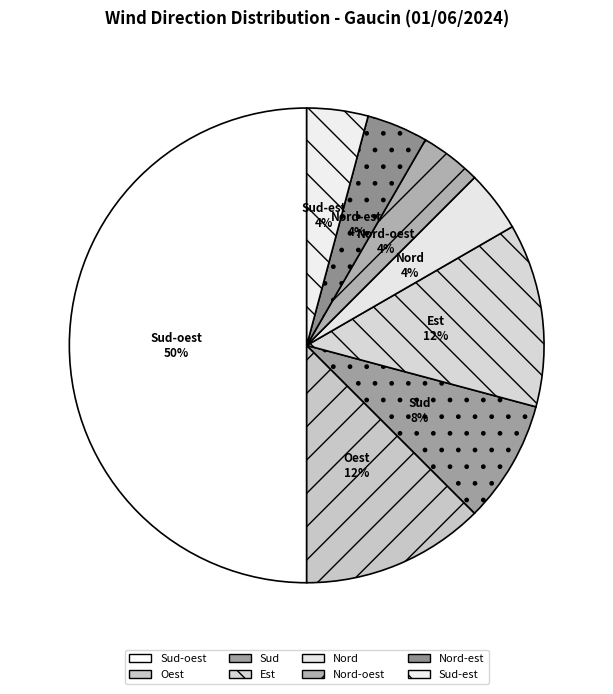

To the nearest percent, what portion does Nord-oest represent?

4%